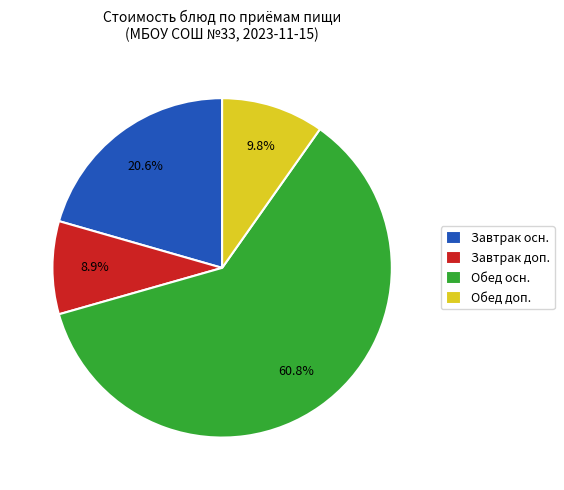

What is the smallest slice in the pie chart?

Завтрак доп.